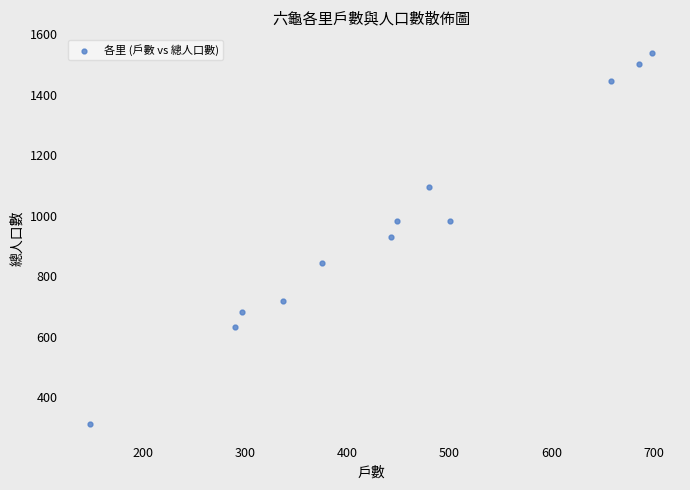

What is the range of X values (max minus min)?

549